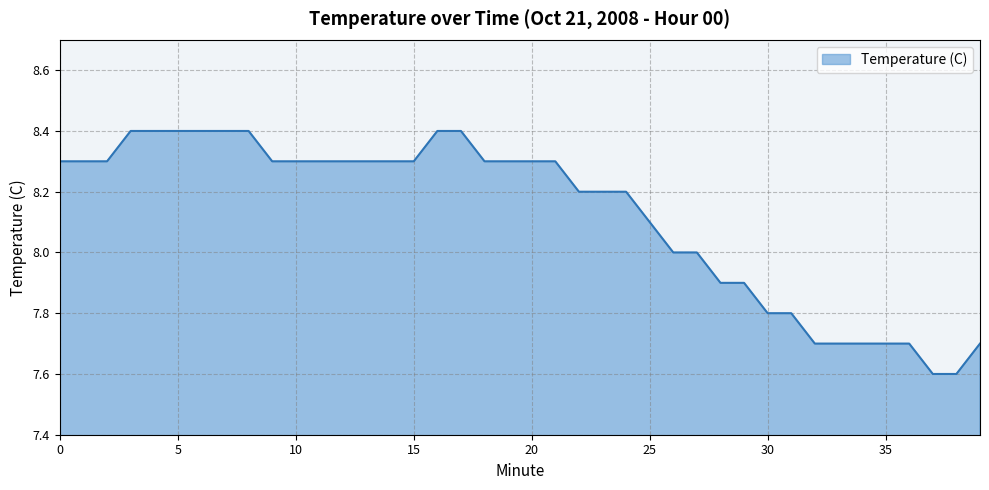

What is the difference between the maximum and minimum values?

0.8